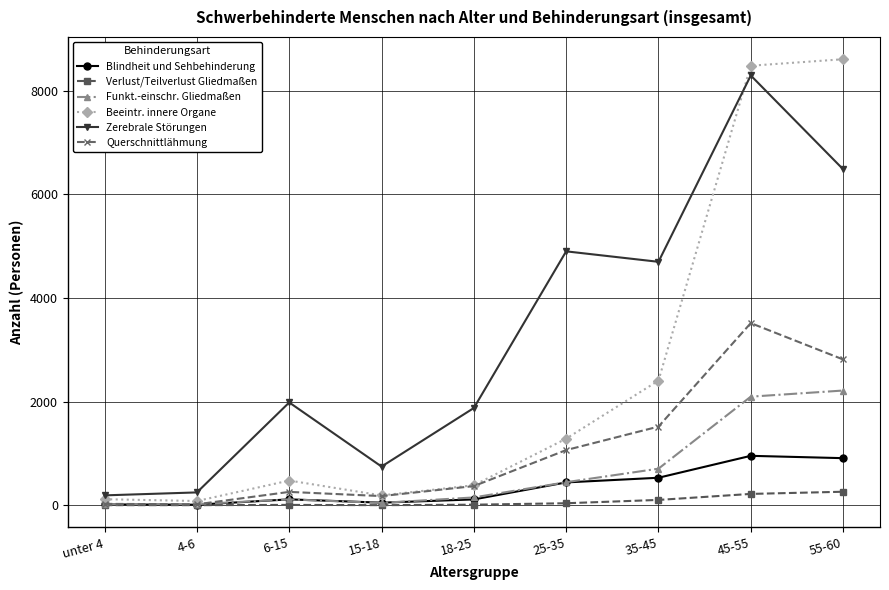

True or false: Querschnittlähmung has more than 2 interior local peaks.

False